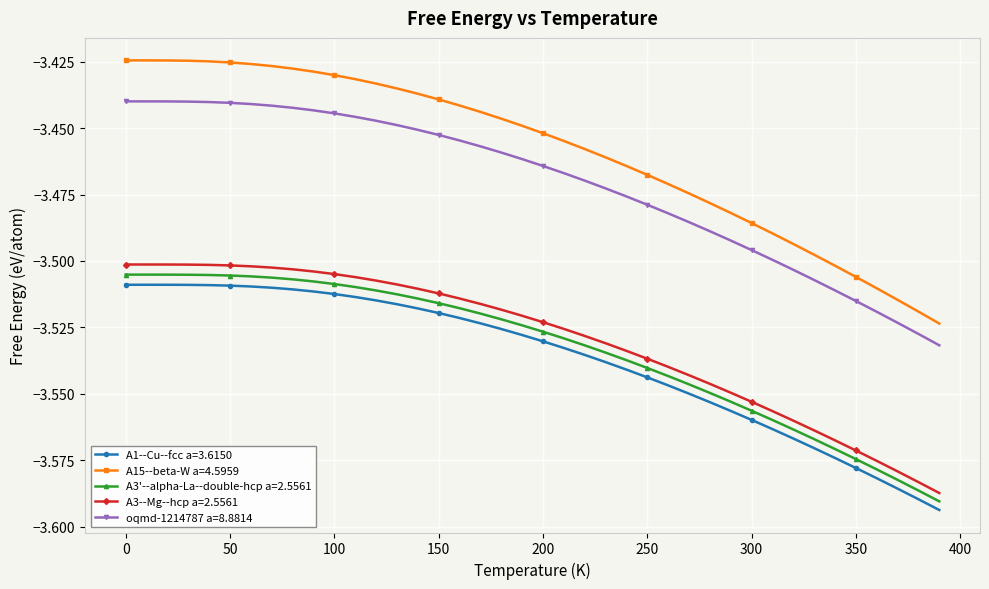

Which series has the largest total across all categories?

A15--beta-W a=4.5959